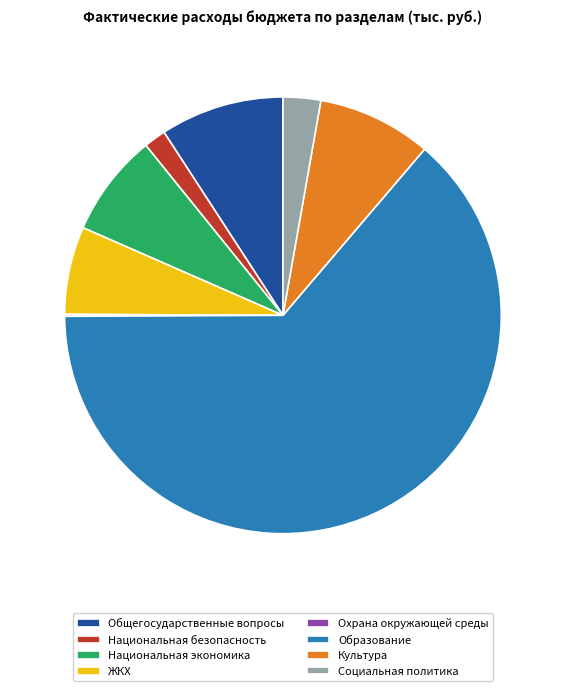

Which slice is the largest?

Образование